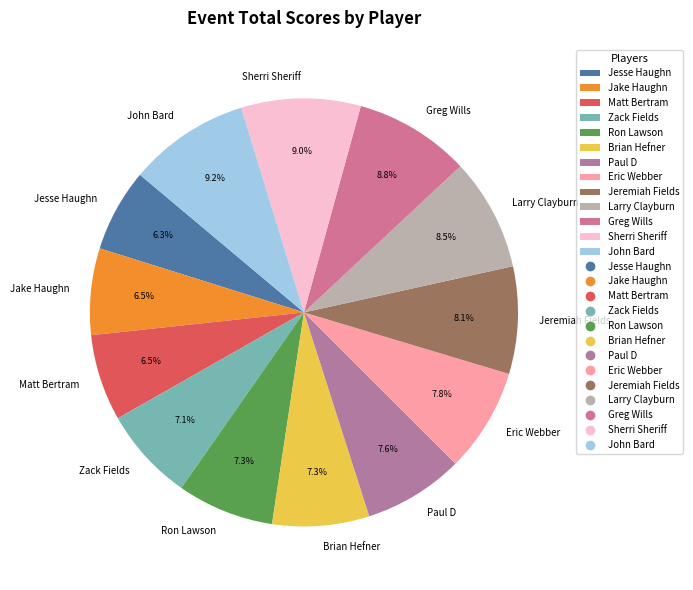

What percentage is the Ron Lawson slice, to the nearest percent?

7%